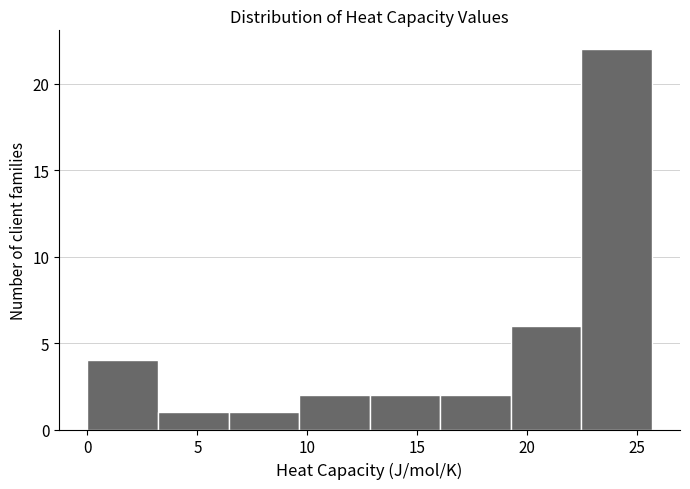

Which range on the x-axis has the tallest bar?

22.5 to 25.5